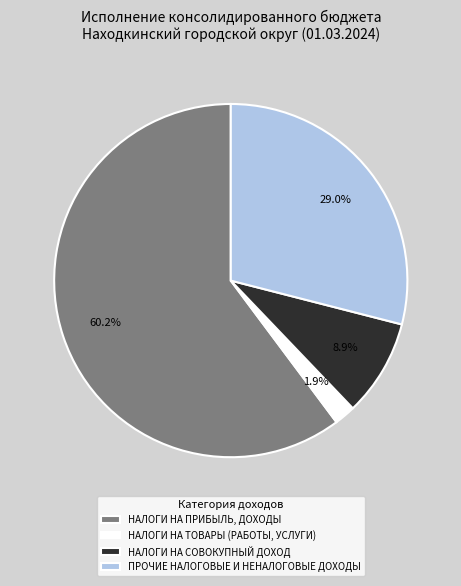

Approximately how many times larger is the value at НАЛОГИ НА ПРИБЫЛЬ, ДОХОДЫ compared to НАЛОГИ НА СОВОКУПНЫЙ ДОХОД?

6.8